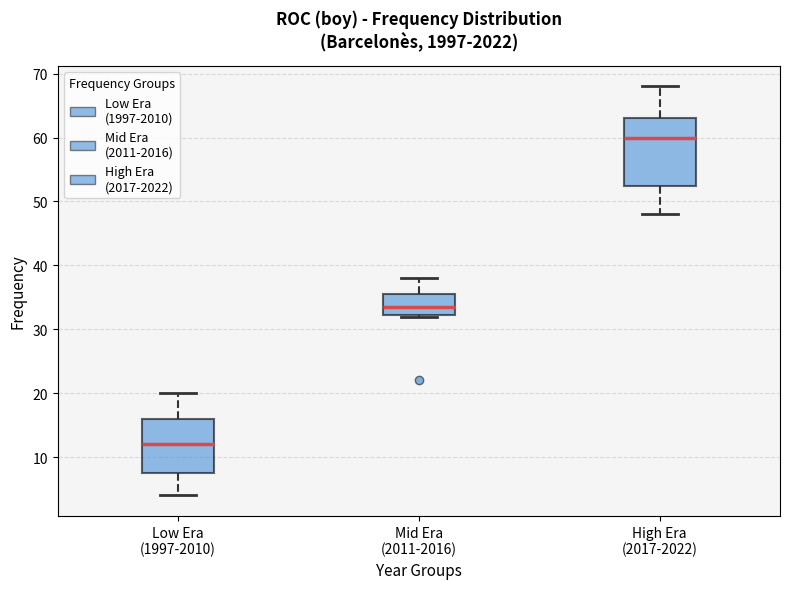

Where does the upper whisker of the box for Low Era (1997-2010) end on the y-axis? The values are not printed on the chart, so give them approximately, as read against the axis.

20